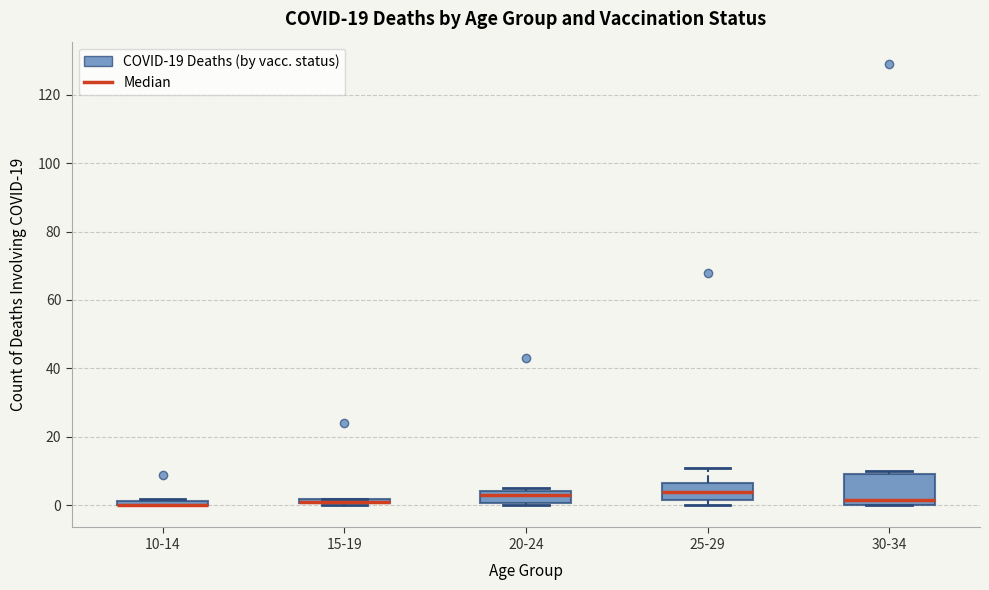

Comparing the boxes themselves (not the whiskers), which one is the tallest?

30-34